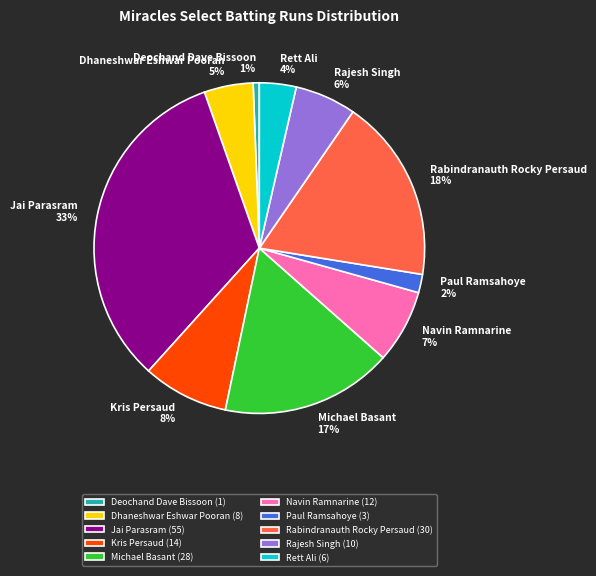

Which category has the biggest portion of the pie?

Jai Parasram